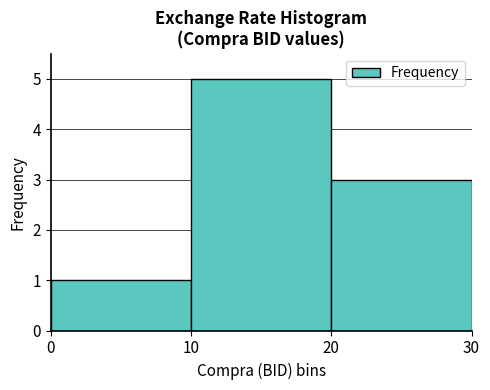

Reading left to right, transcribe this chart: for each bar, give the range it covers on the x-axis and its height. The values are not printed on the chart, so give them approximately, as read against the axis.

0 to 10: 1
10 to 20: 5
20 to 30: 3